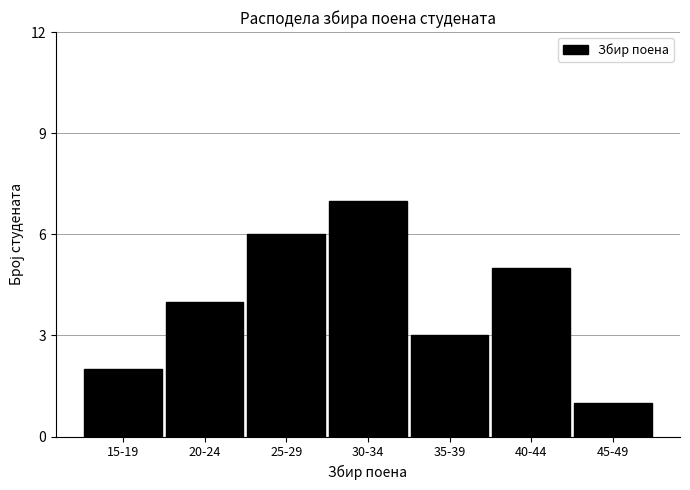

Reading right to left, transcribe all the data shown in this chart.

45-49=1	40-44=5	35-39=3	30-34=7	25-29=6	20-24=4	15-19=2